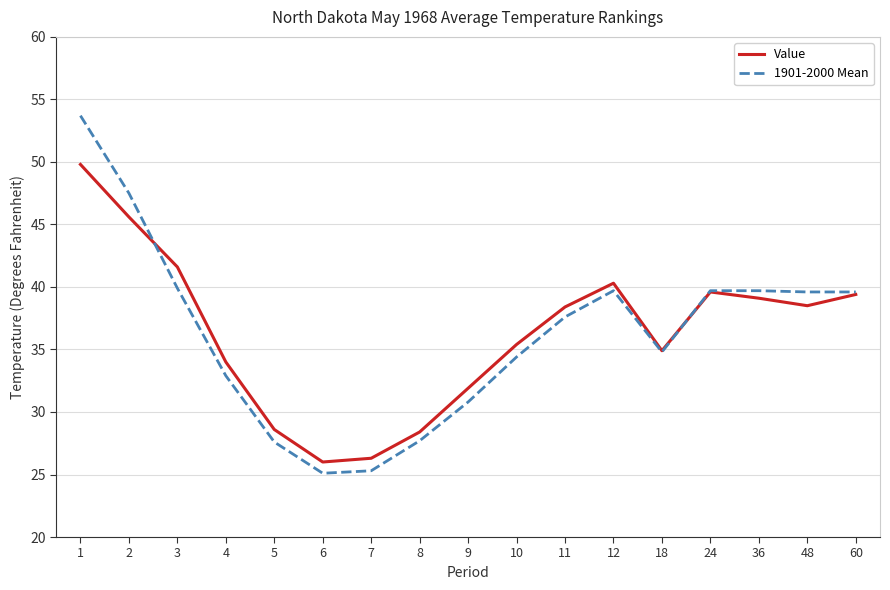

Is it true that 1901-2000 Mean equals 34.4 at 10?

True